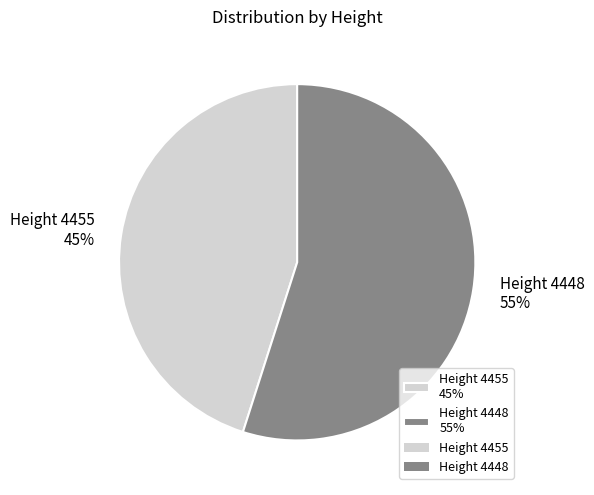

To the nearest percent, what is the difference between the Height 4455 and Height 4448 slice percentages?

10%